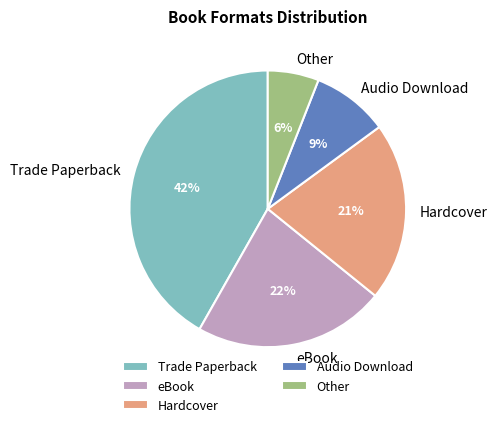

To the nearest percent, what percentage of the pie is Trade Paperback?

42%